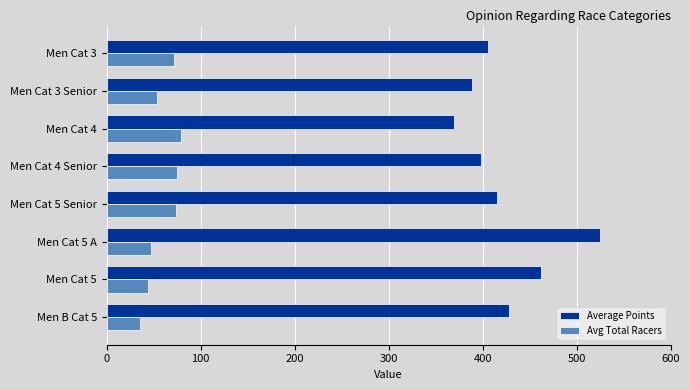

How many values in the Avg Total Racers series exceed 71?

4